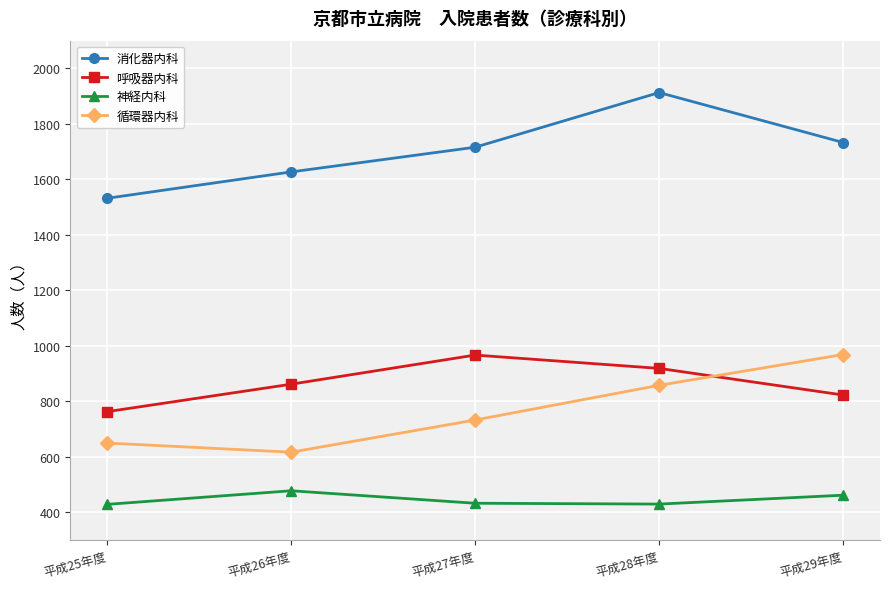

True or false: 呼吸器内科 has more than 0 interior local peaks.

True